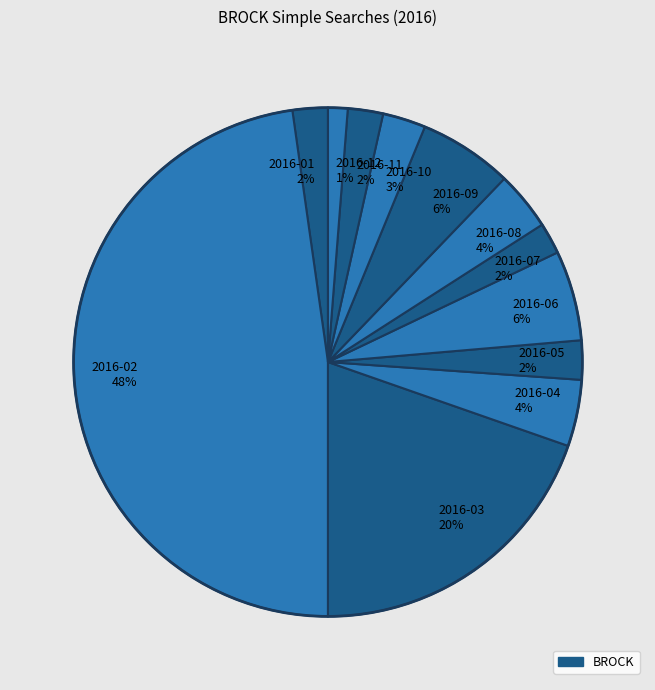

To the nearest percent, what is the average slice percentage?

8%